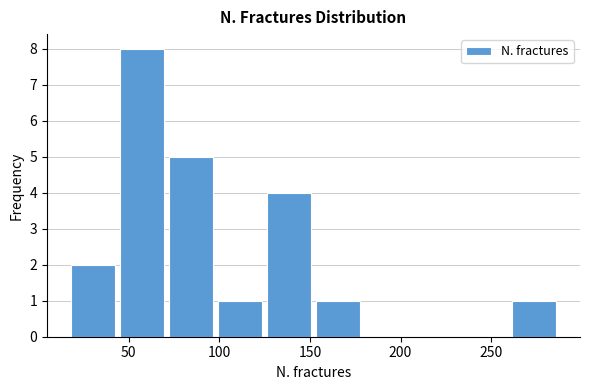

Reading left to right, transcribe this chart: for each bar, give the range it covers on the x-axis and its height. Neither the bar edges nor the heights are printed on the chart, so give them approximately, as read against the axes.

17 to 44: 2
44 to 71: 8
71 to 98: 5
98 to 125: 1
125 to 152: 4
152 to 179: 1
179 to 206: 0
206 to 233: 0
233 to 260: 0
260 to 287: 1